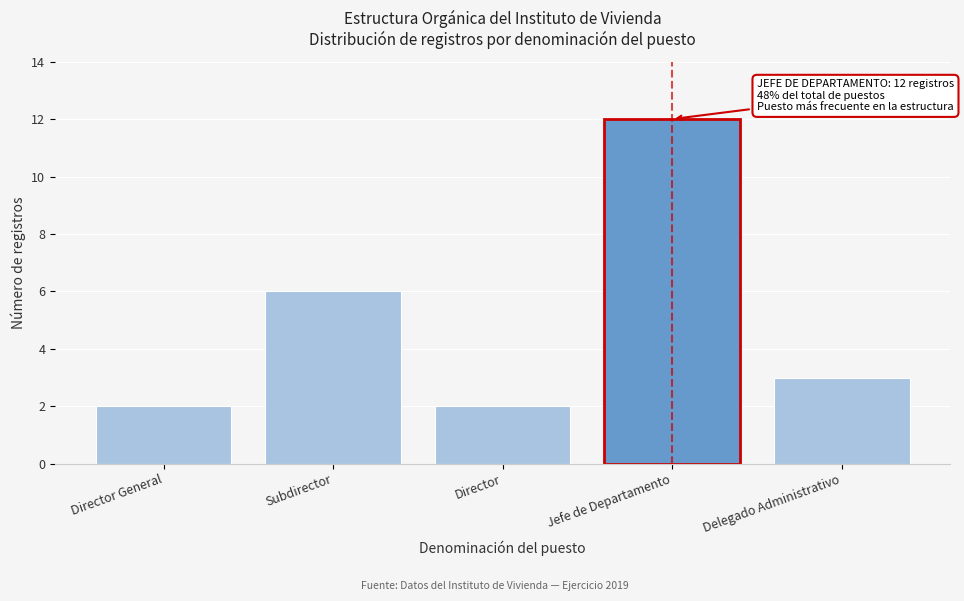

Reading left to right, extract all data points from this chart.

Director General=2	Subdirector=6	Director=2	Jefe de Departamento=12	Delegado Administrativo=3